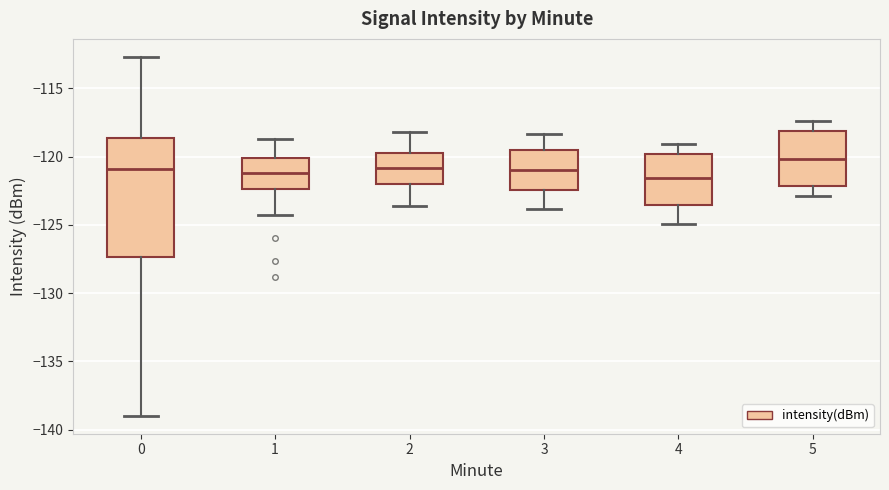

Comparing the boxes themselves (not the whiskers), which one is the tallest?

0